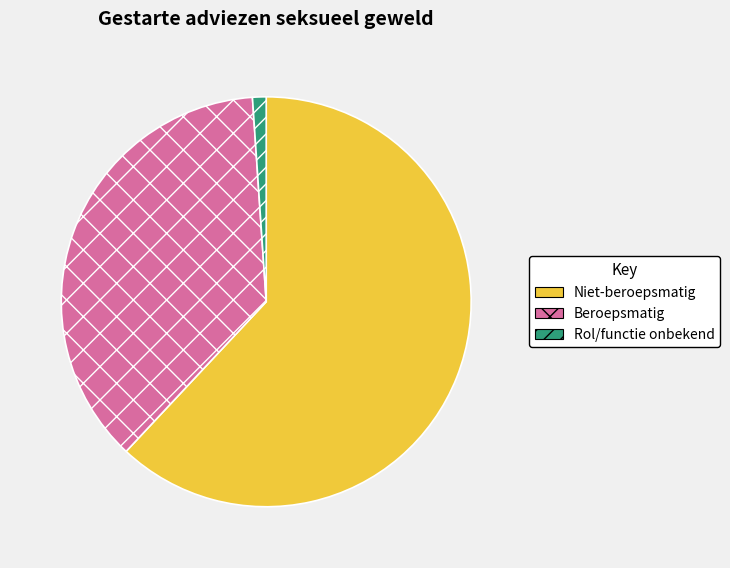

Is the sum of Rol/functie onbekend and Niet-beroepsmatig greater than half?

Yes